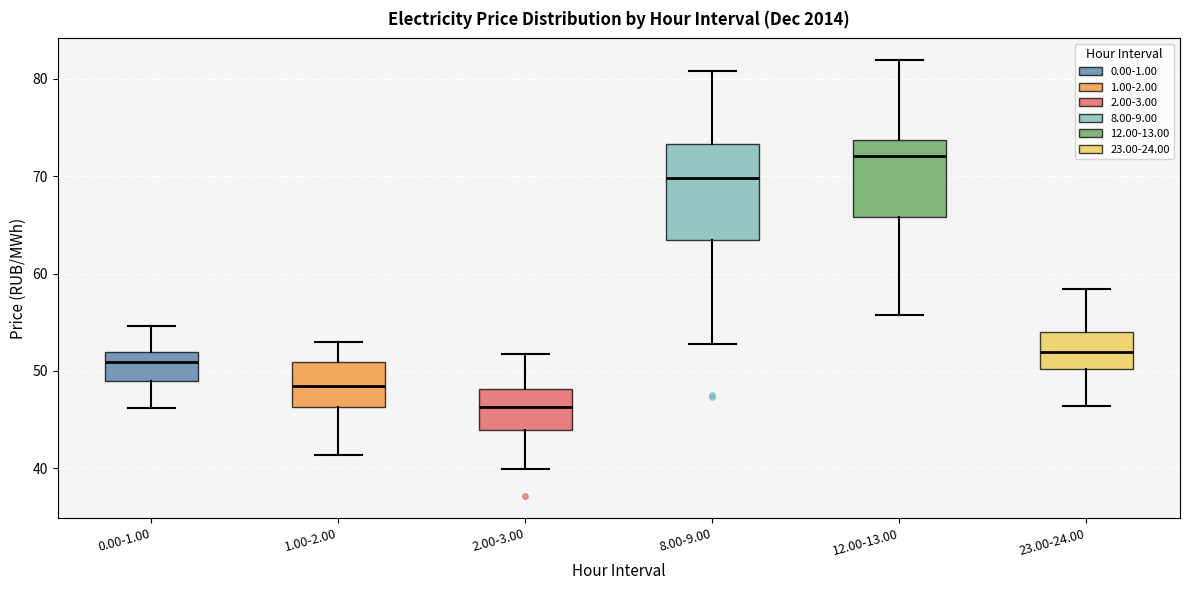

Which box has the highest median line?

12.00-13.00